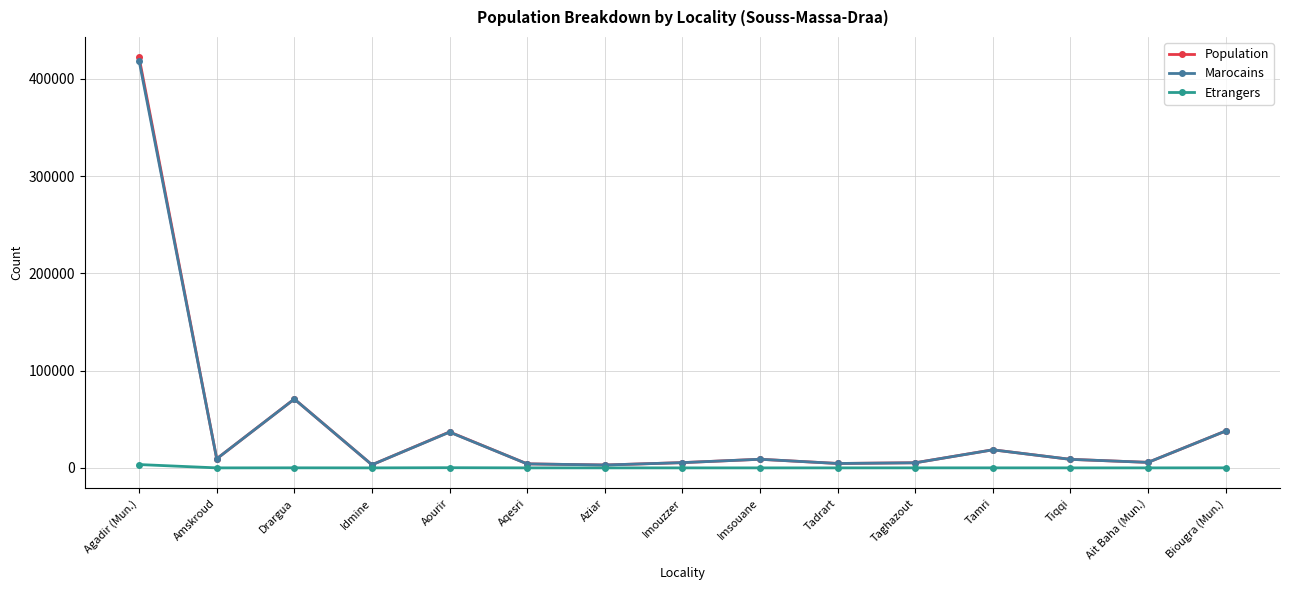

Which series has the largest range (max minus min)?

Population